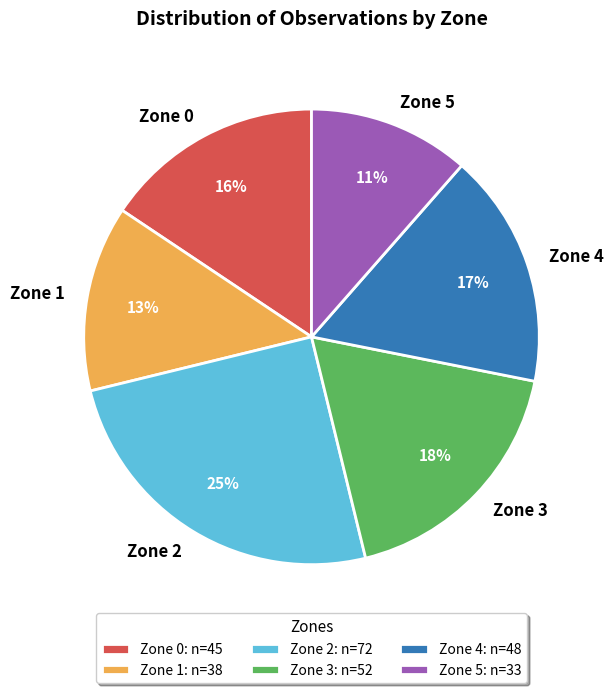

Does Zone 4 account for over 50% of the chart?

No